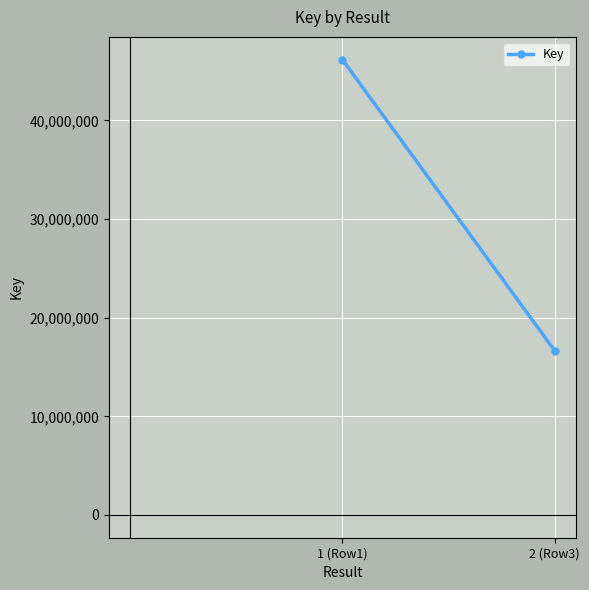

How many values are below 46165619?

1